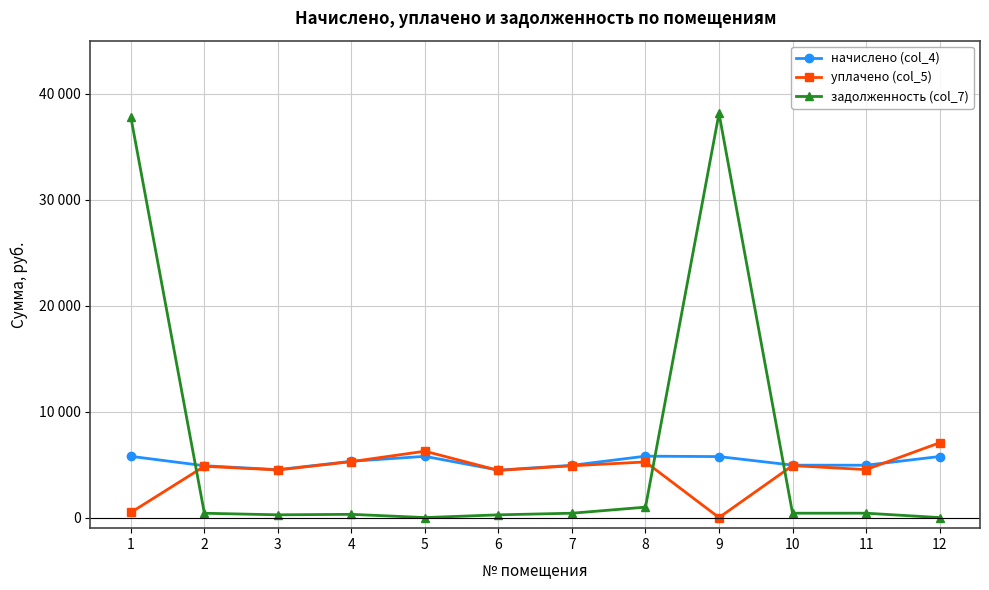

Is this an area chart (filled region under the line)?

No